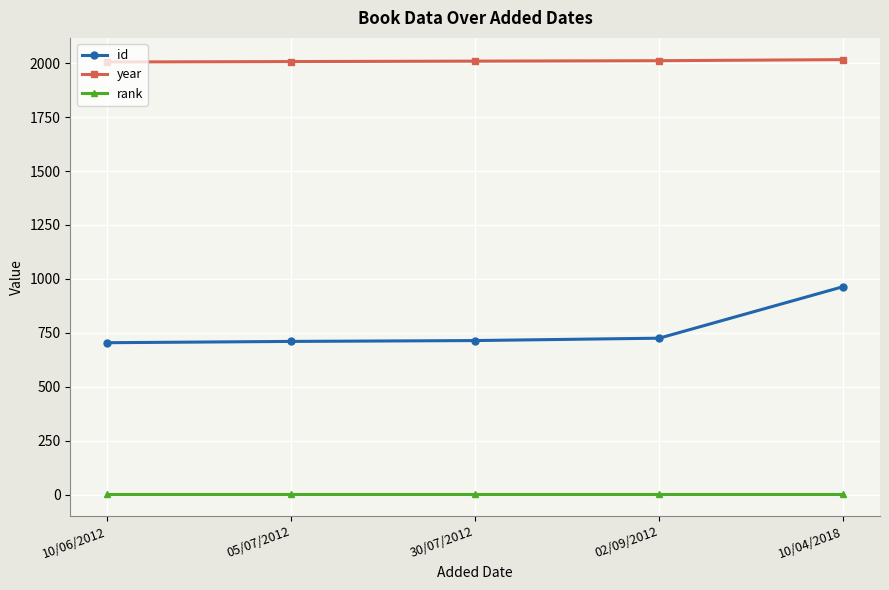

What are all the series names shown in the legend?

id, year, rank